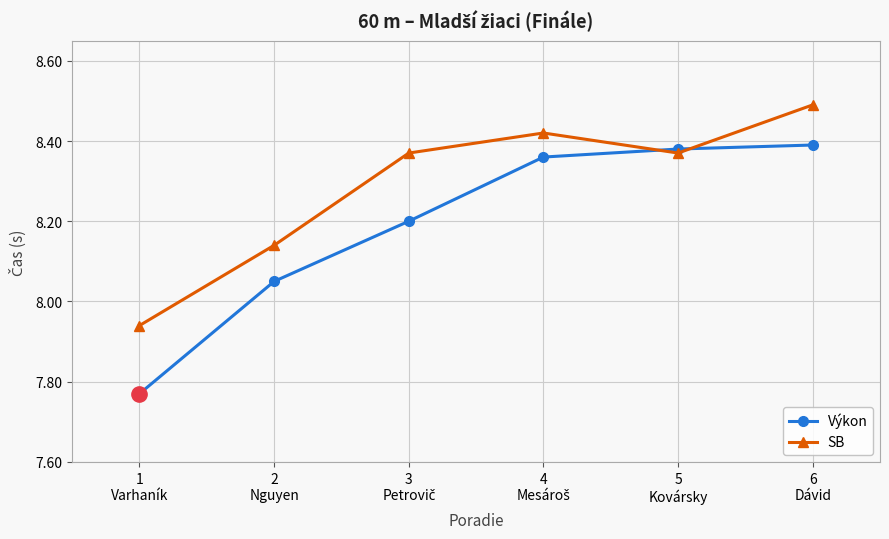

How many interior local peaks does the SB series have?

1